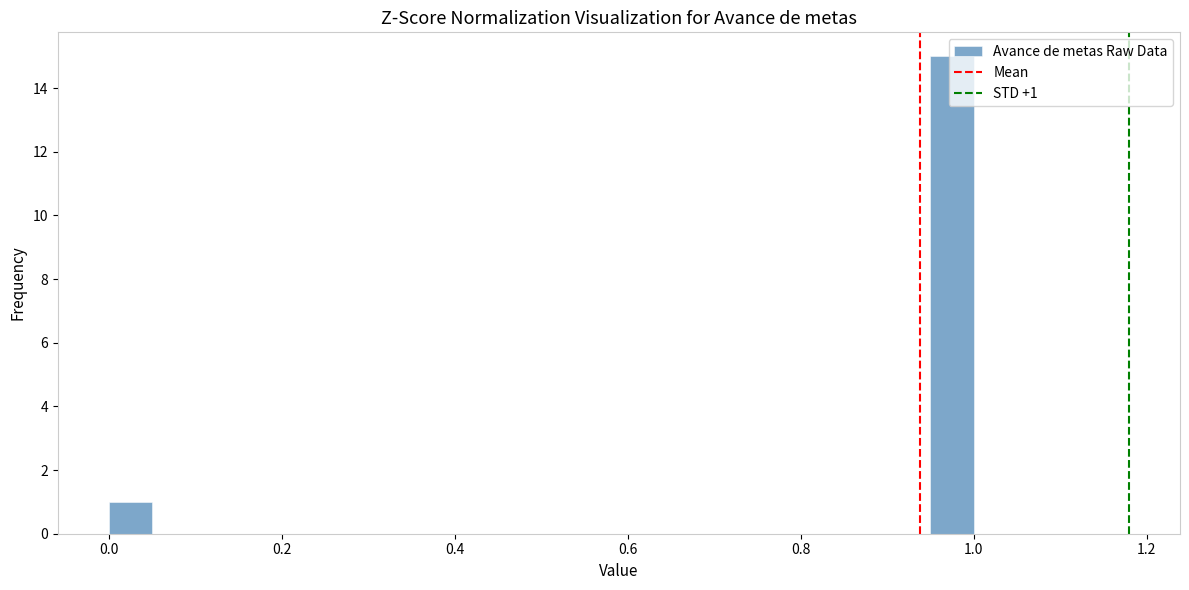

Read against the x-axis, roughly where is the centre of the tallest bar?

0.98